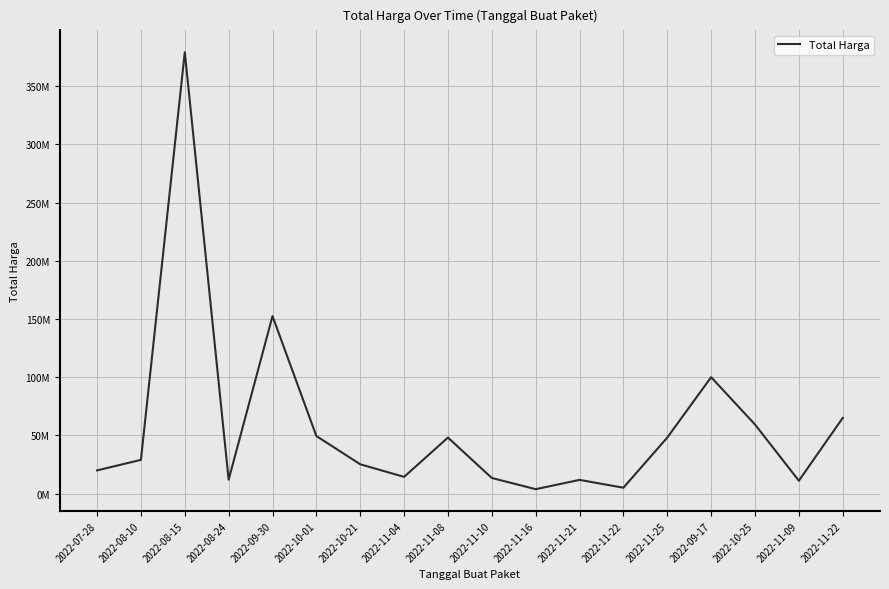

Which label corresponds to the largest value in the chart?

2022-08-15